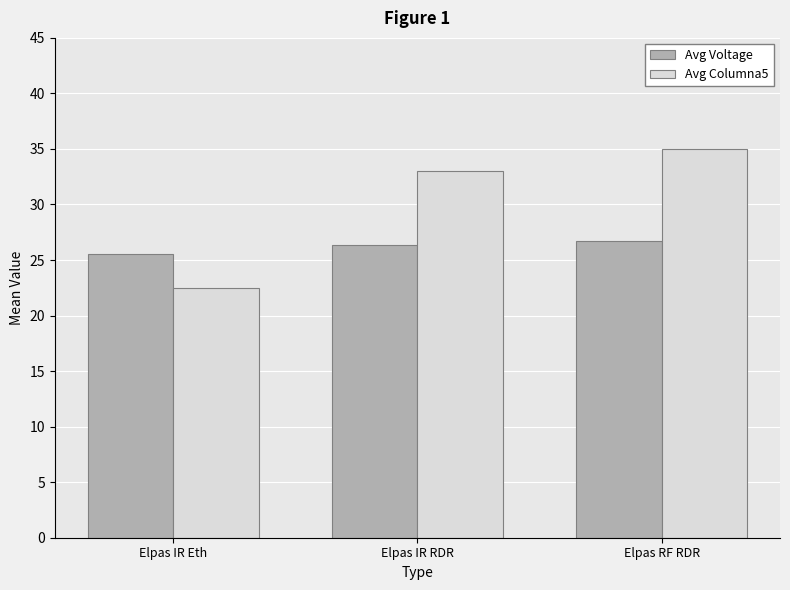

Which series has the widest spread of values?

Avg Columna5